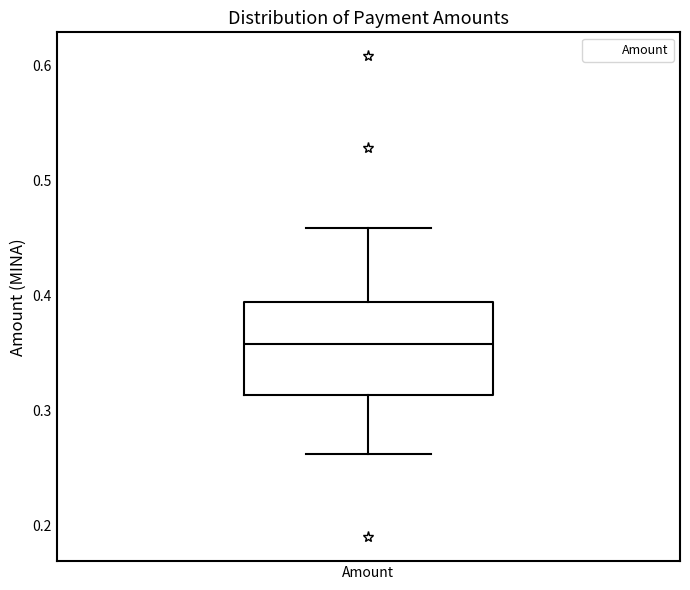

Read this box plot against the y-axis: the position of the median line, the range covered by the box, and the ends of both whiskers. The values are not printed on the chart, so give them approximately, as read against the axis.

median 0.36, box 0.31 to 0.39, whiskers 0.26 to 0.46